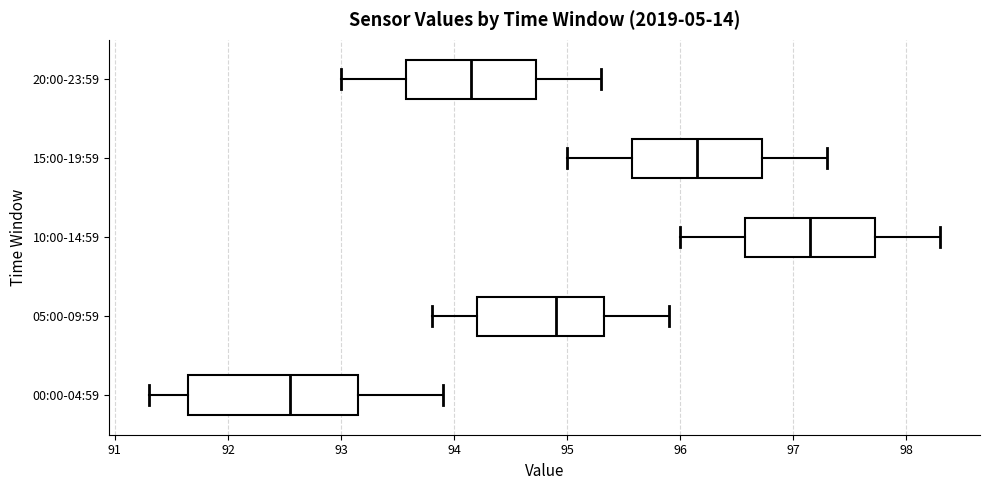

Reading bottom to top, read every box against the x-axis: the position of its median line, the range the box covers, and the ends of its whiskers. The values are not printed on the chart, so give them approximately, as read against the axis.

00:00-04:59: median 92.6, box 91.7 to 93.2, whiskers 91.3 to 93.9
05:00-09:59: median 94.9, box 94.2 to 95.3, whiskers 93.8 to 95.9
10:00-14:59: median 97.2, box 96.6 to 97.7, whiskers 96.0 to 98.3
15:00-19:59: median 96.2, box 95.6 to 96.7, whiskers 95.0 to 97.3
20:00-23:59: median 94.2, box 93.6 to 94.7, whiskers 93.0 to 95.3